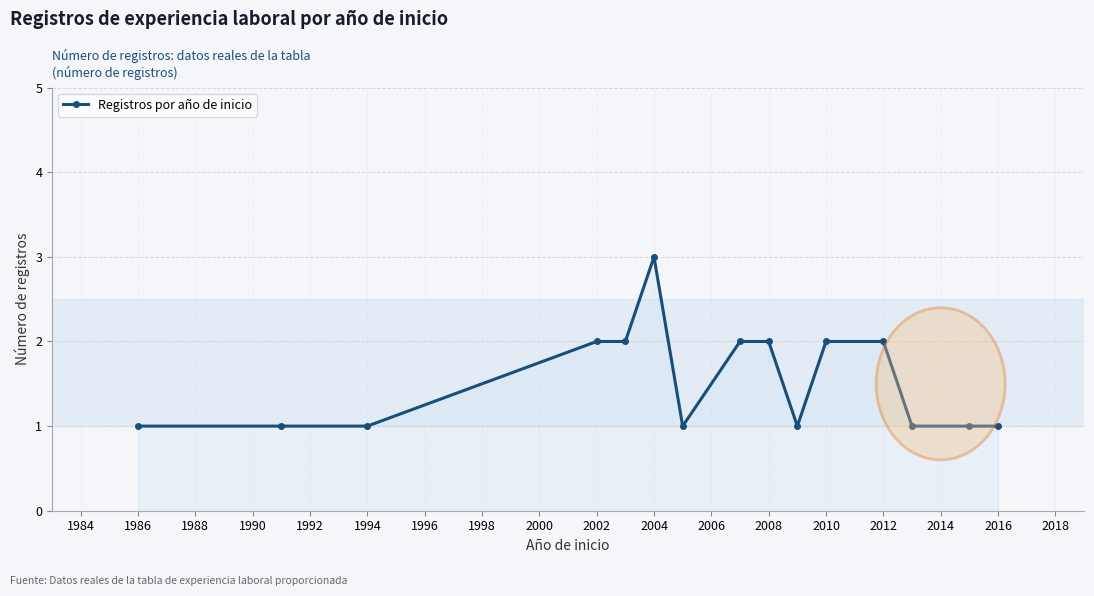

What is the sum of all values?

23